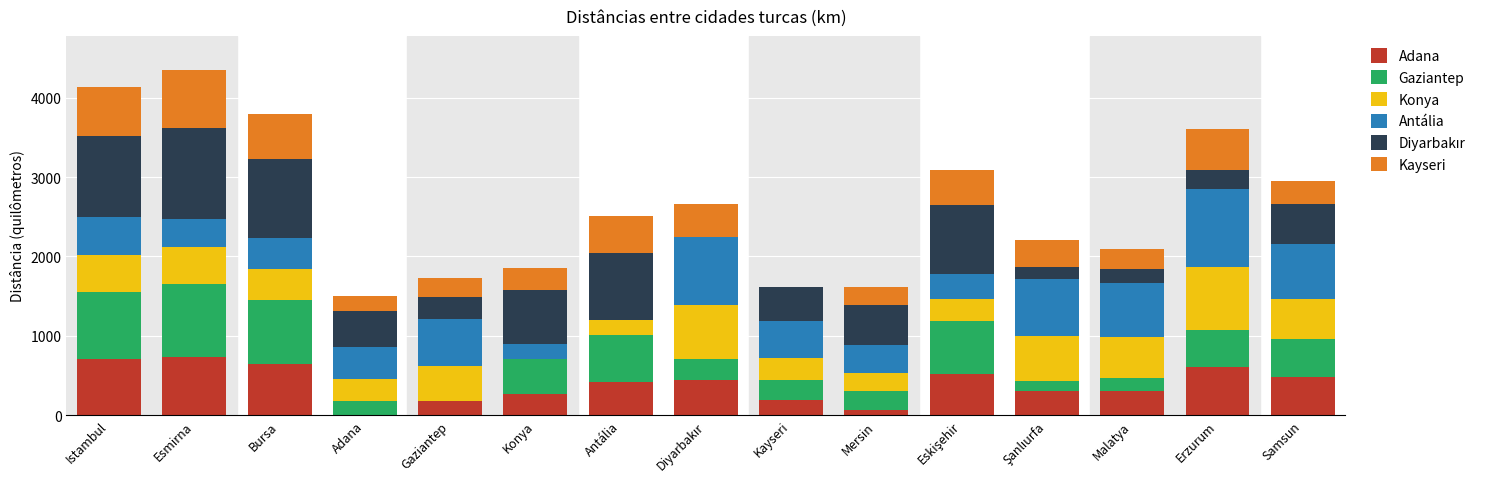

What is the highest value of the Adana series?

737